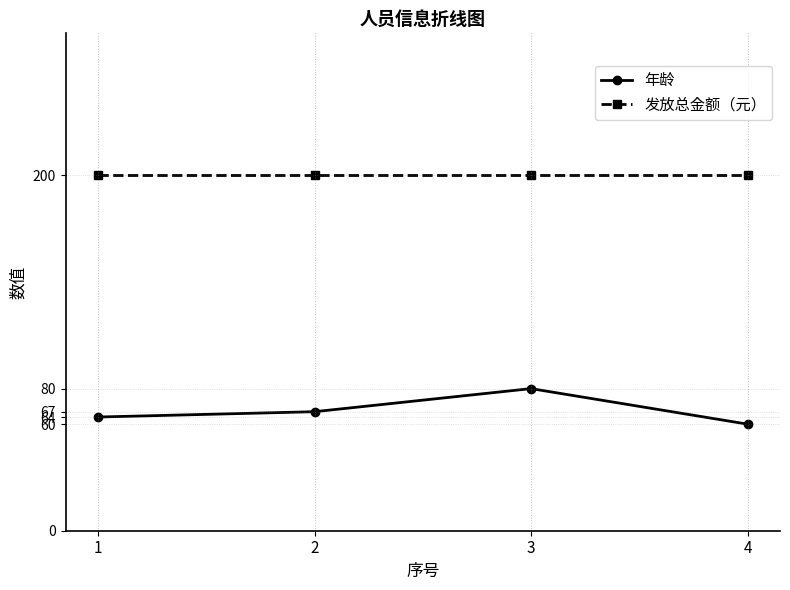

Read the 年龄 value at 1, to the nearest 5.

65